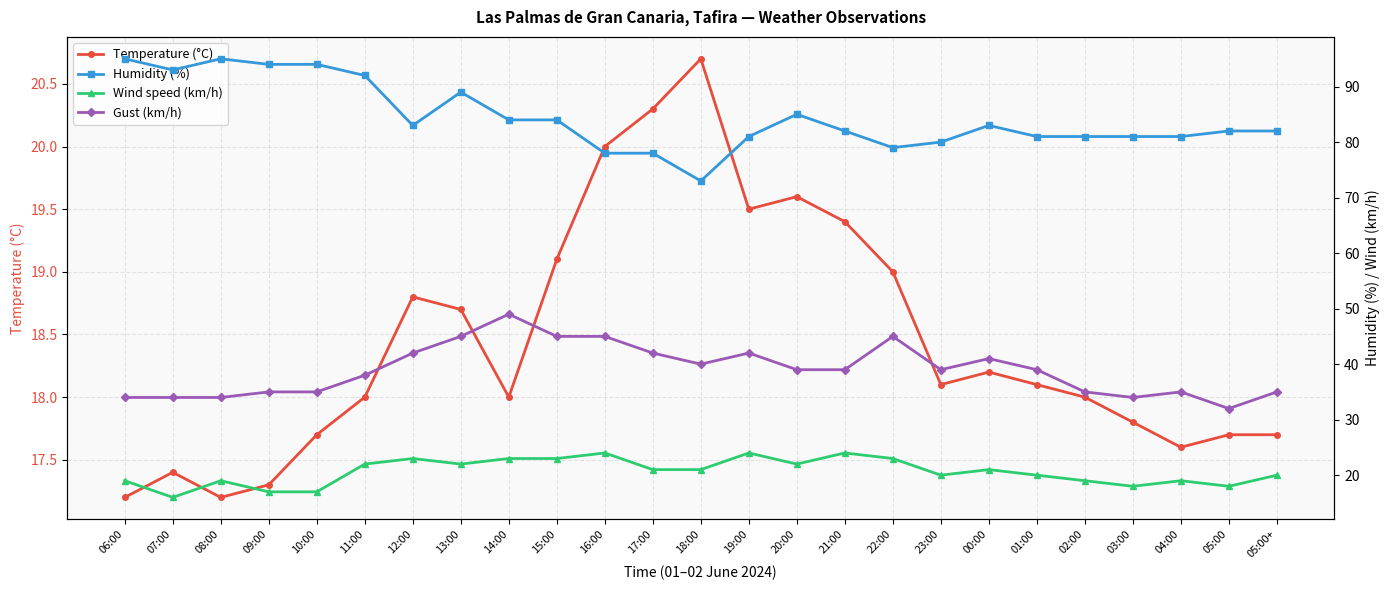

True or false: Humidity (%) and Gust (km/h) intersect in this chart.

False